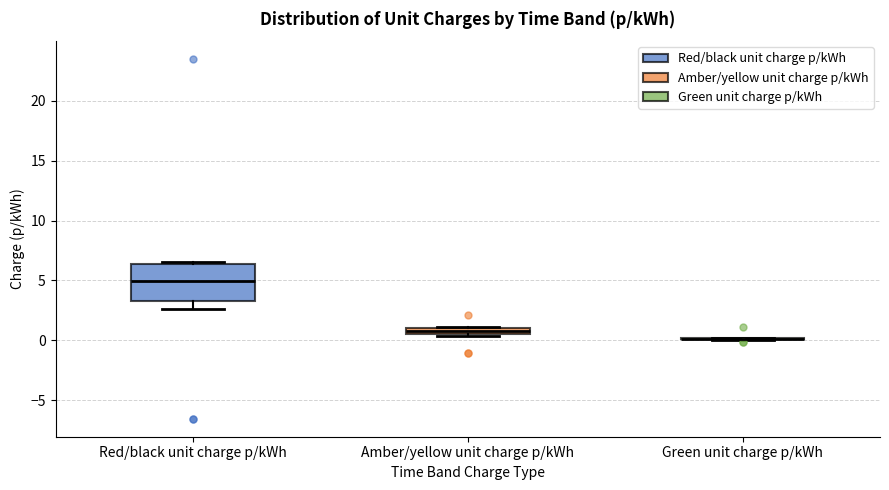

Comparing the boxes themselves (not the whiskers), which one is the tallest?

Red/black unit charge p/kWh